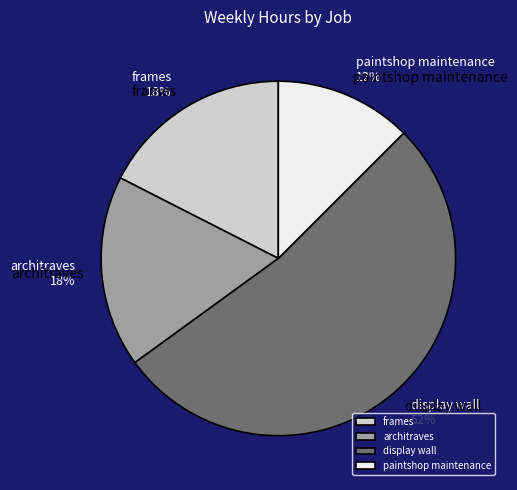

How many segments does this pie chart have?

4